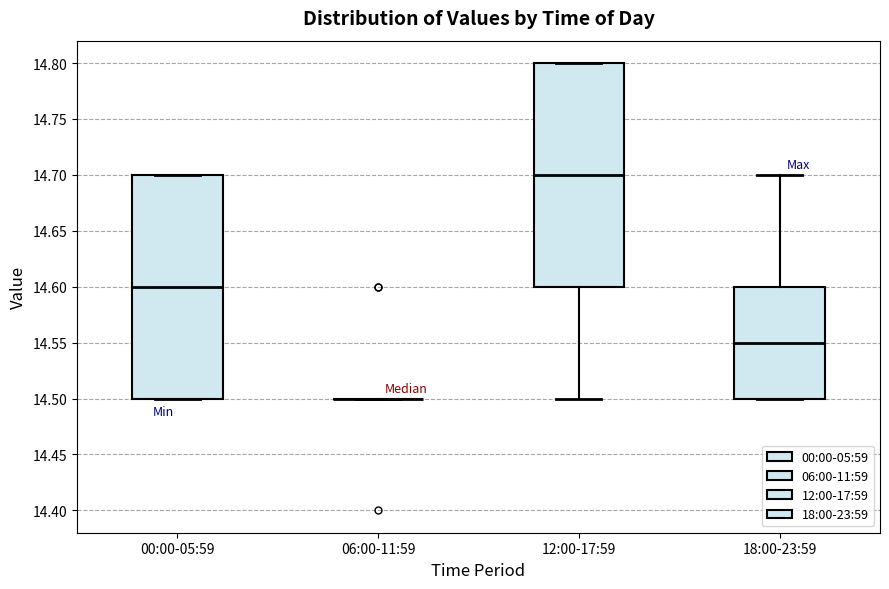

Reading left to right, transcribe this box plot: for each box, give where its median line is, the range the box spans, and where its two whiskers end, as read against the y-axis. The values are not printed on the chart, so give them approximately, as read against the axis.

00:00-05:59: median 14.60, box 14.50 to 14.70, whiskers 14.50 to 14.70
06:00-11:59: box collapsed to a line at 14.50, whiskers 14.50 to 14.50
12:00-17:59: median 14.70, box 14.60 to 14.80, whiskers 14.50 to 14.80
18:00-23:59: median 14.55, box 14.50 to 14.60, whiskers 14.50 to 14.70